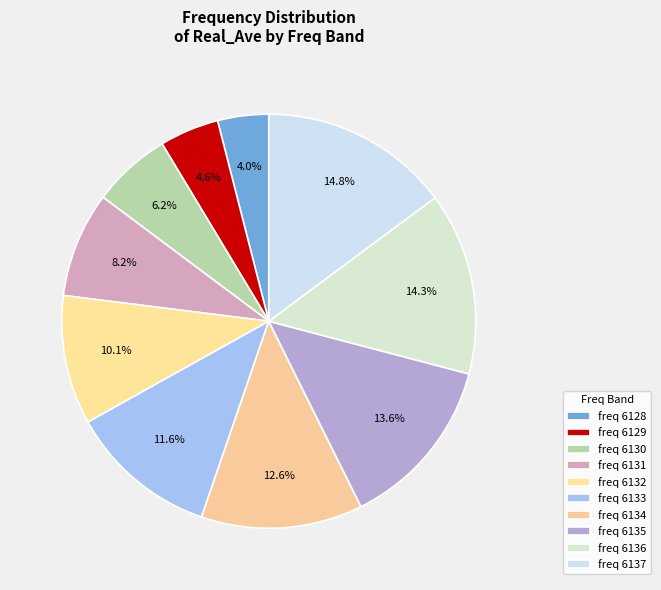

How many slices are in this pie chart?

10